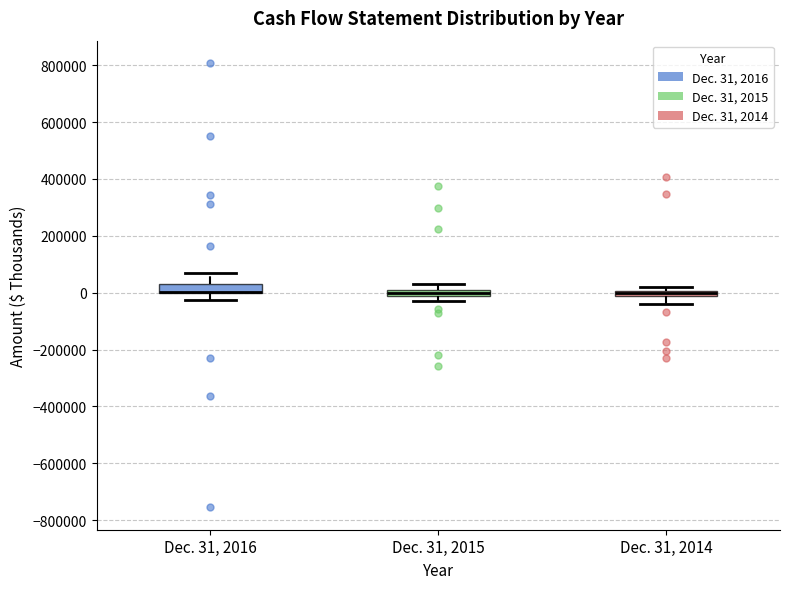

Where is the lower edge of the box for Dec. 31, 2015 on the y-axis? The values are not printed on the chart, so give them approximately, as read against the axis.

-20000